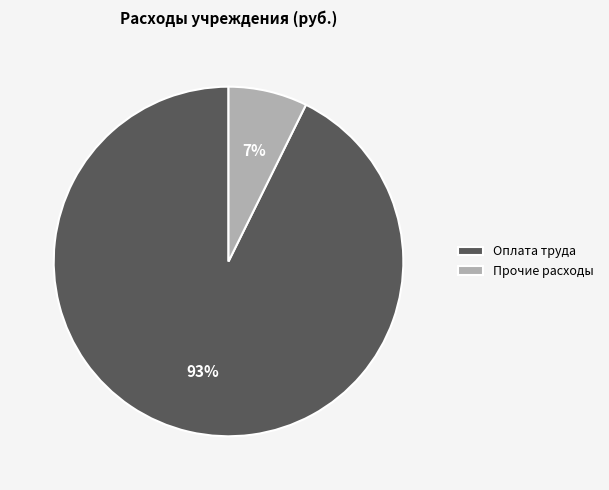

True or false: Оплата труда accounts for 86% of the total.

False